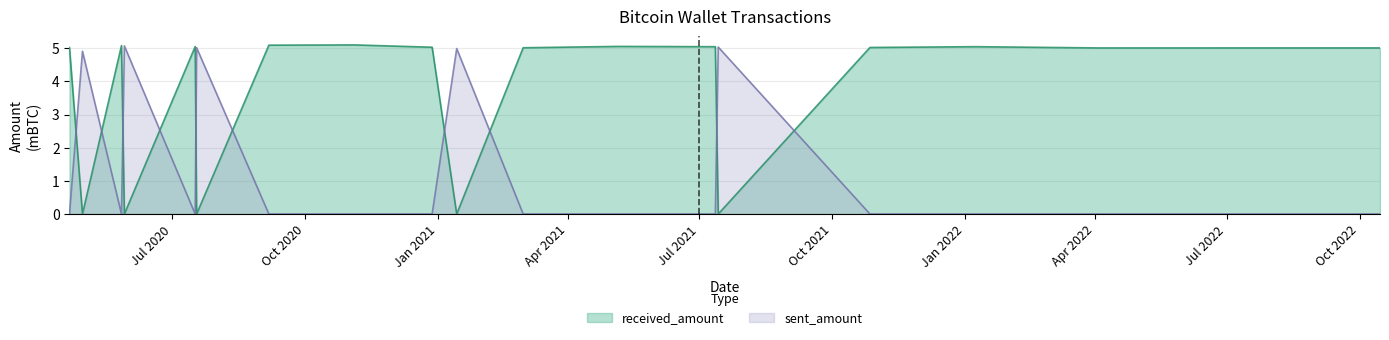

Reading left to right, what are all the values shown in this chart?

received_amount: 5.0	0.0	5.1	0.0	5.1	0.0	5.1	5.1	5.0	0.0	5.0	5.1	5.0	0.0	5.0	5.0	5.0	5.0
sent_amount: 0.0	4.9	0.0	5.1	0.0	5.0	0.0	0.0	0.0	5.0	0.0	0.0	0.0	5.0	0.0	0.0	0.0	0.0